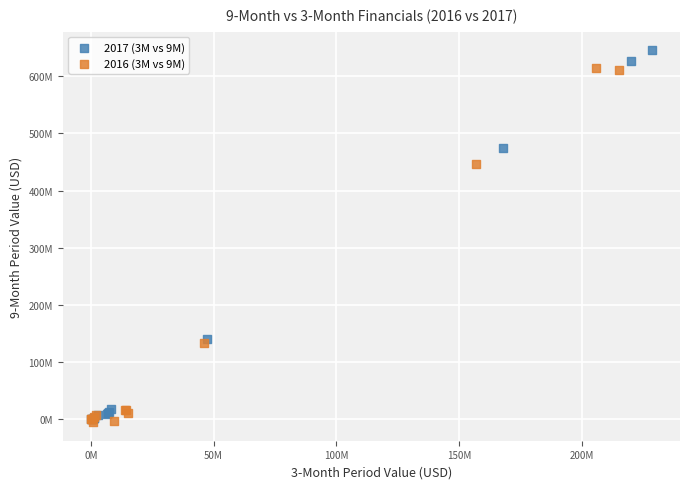

What are all the series names shown in the legend?

2017 (3M vs 9M), 2016 (3M vs 9M)